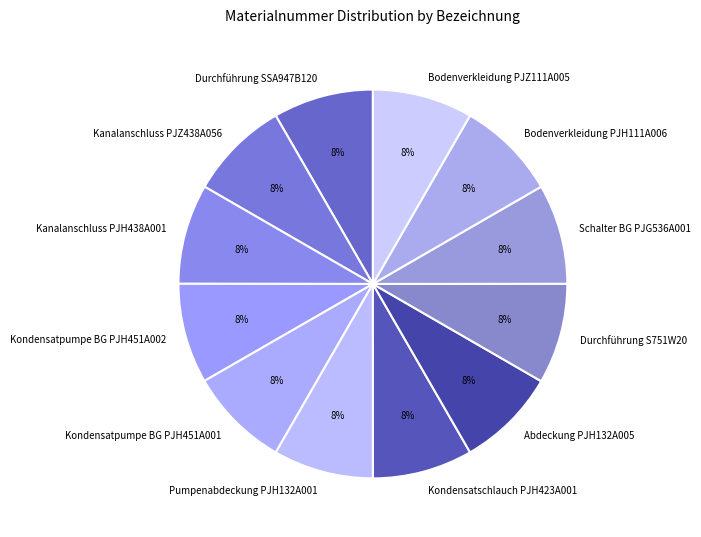

Is Bodenverkleidung PJH111A006 the majority of the pie?

No